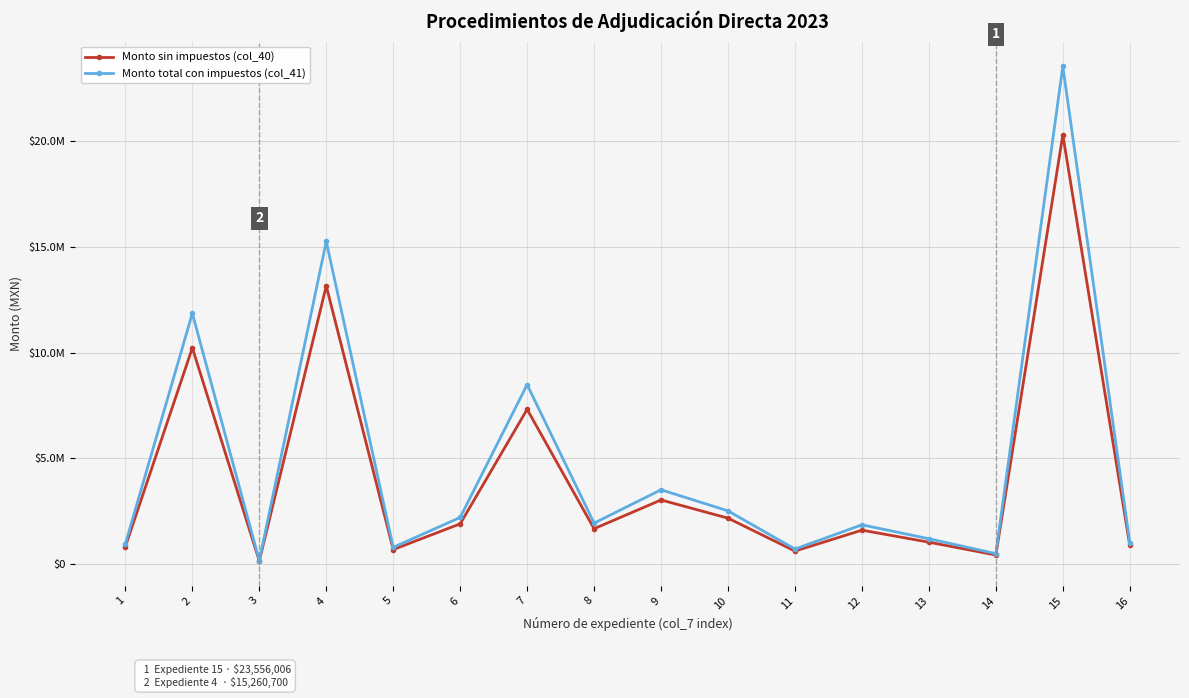

In Monto sin impuestos (col_40), how many points are lower than both neighbors (excluding endpoints)?

5